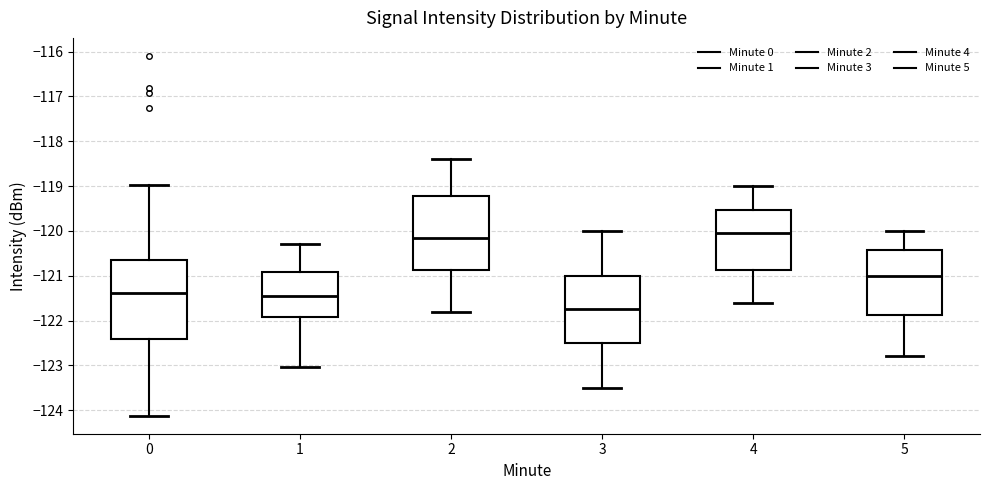

Reading left to right, read every box against the y-axis: the position of its median line, the range the box covers, and the ends of its whiskers. The values are not printed on the chart, so give them approximately, as read against the axis.

0: median -121.4, box -122.4 to -120.6, whiskers -124.1 to -119.0
1: median -121.5, box -121.9 to -120.9, whiskers -123.0 to -120.3
2: median -120.1, box -120.9 to -119.2, whiskers -121.8 to -118.4
3: median -121.7, box -122.5 to -121.0, whiskers -123.5 to -120.0
4: median -120.0, box -120.9 to -119.5, whiskers -121.6 to -119.0
5: median -121.0, box -121.9 to -120.4, whiskers -122.8 to -120.0